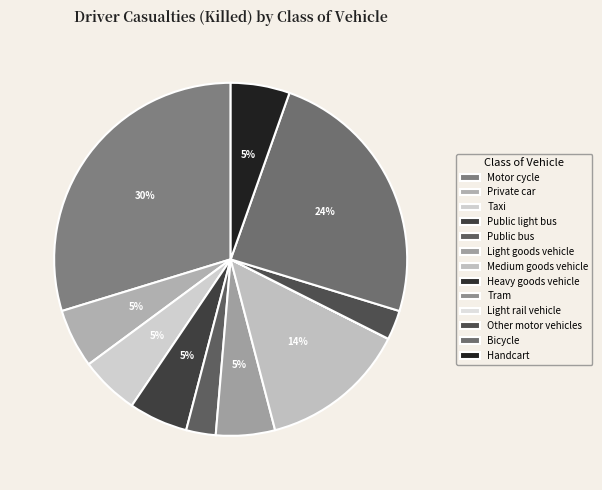

To the nearest percent, what portion does Other motor vehicles represent?

3%